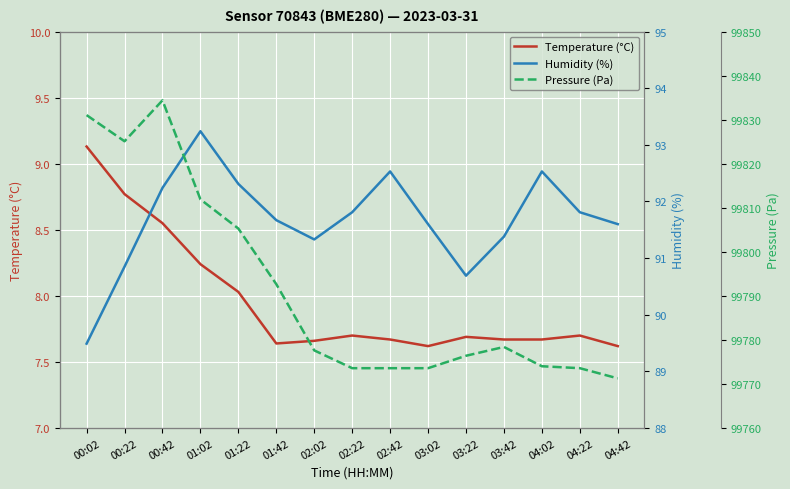

What is the total value across all series at 02:42?

99873.8